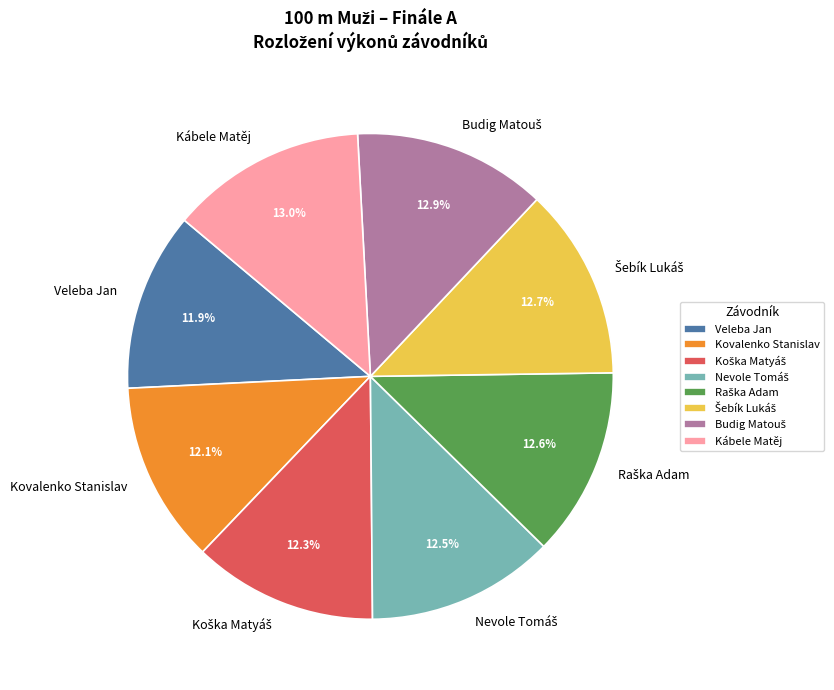

Combined, do Veleba Jan and Kovalenko Stanislav account for over 50%?

No